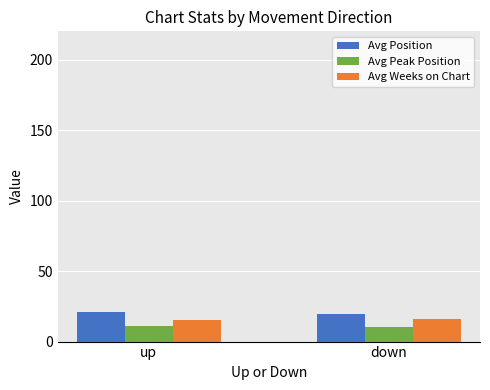

What is the lowest value of the Avg Peak Position series?

10.1